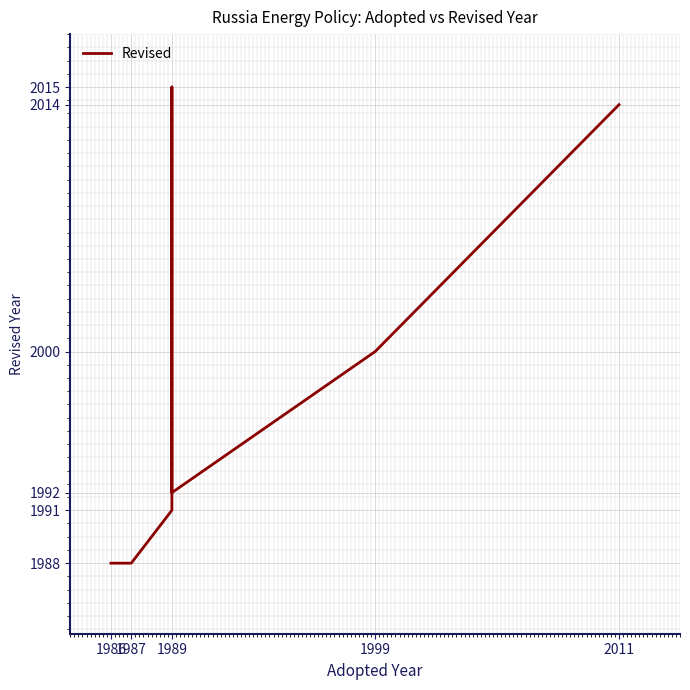

What position from the left is 1999?

4